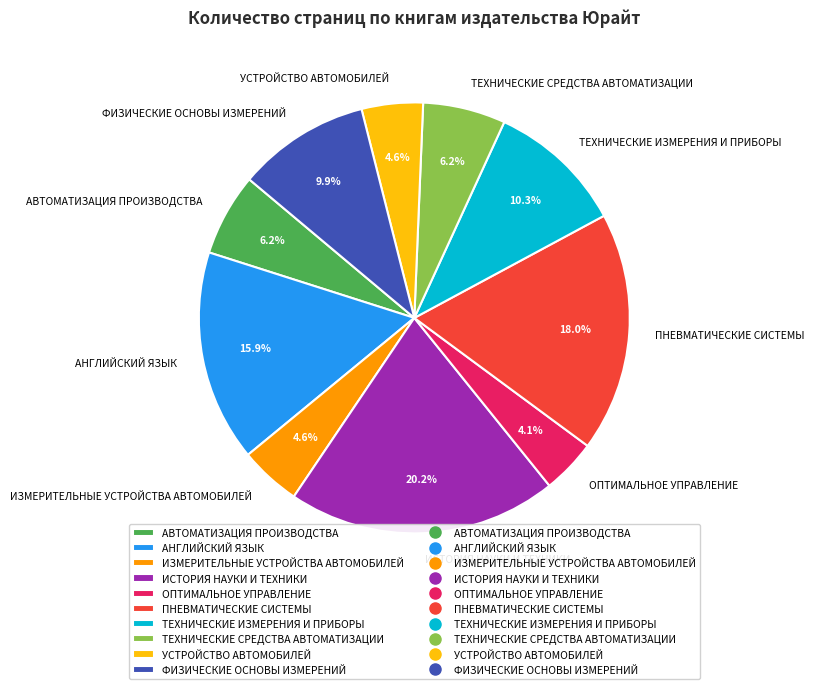

Which slice is the smallest?

ОПТИМАЛЬНОЕ УПРАВЛЕНИЕ